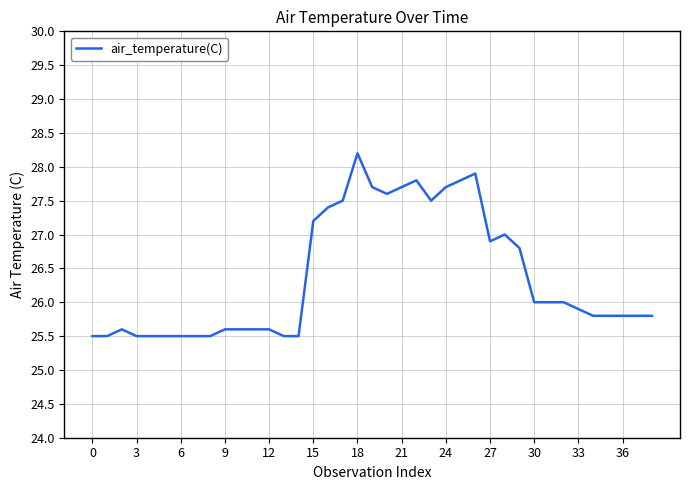

What is the greatest value displayed?

28.2